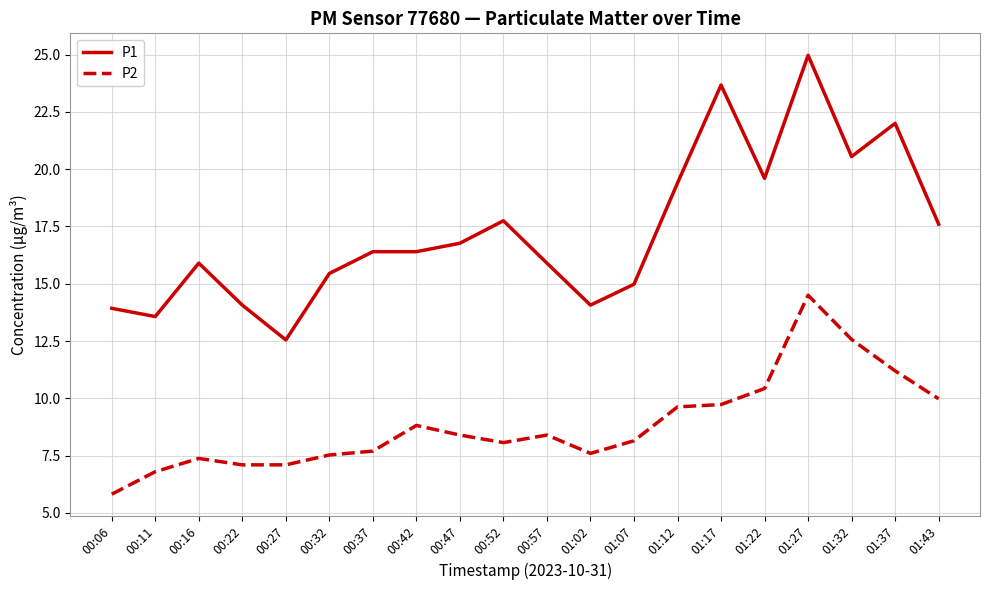

True or false: P2 and P1 intersect in this chart.

False